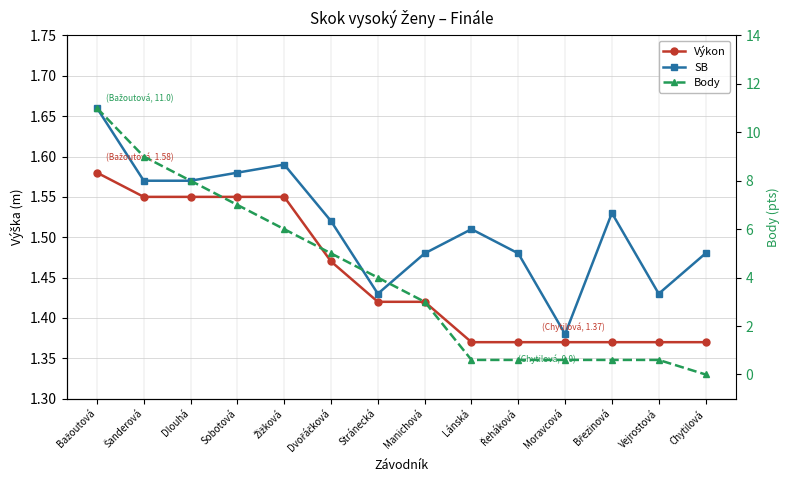

What is the sum of the SB values at Sobotová and Stránecká?

3.0